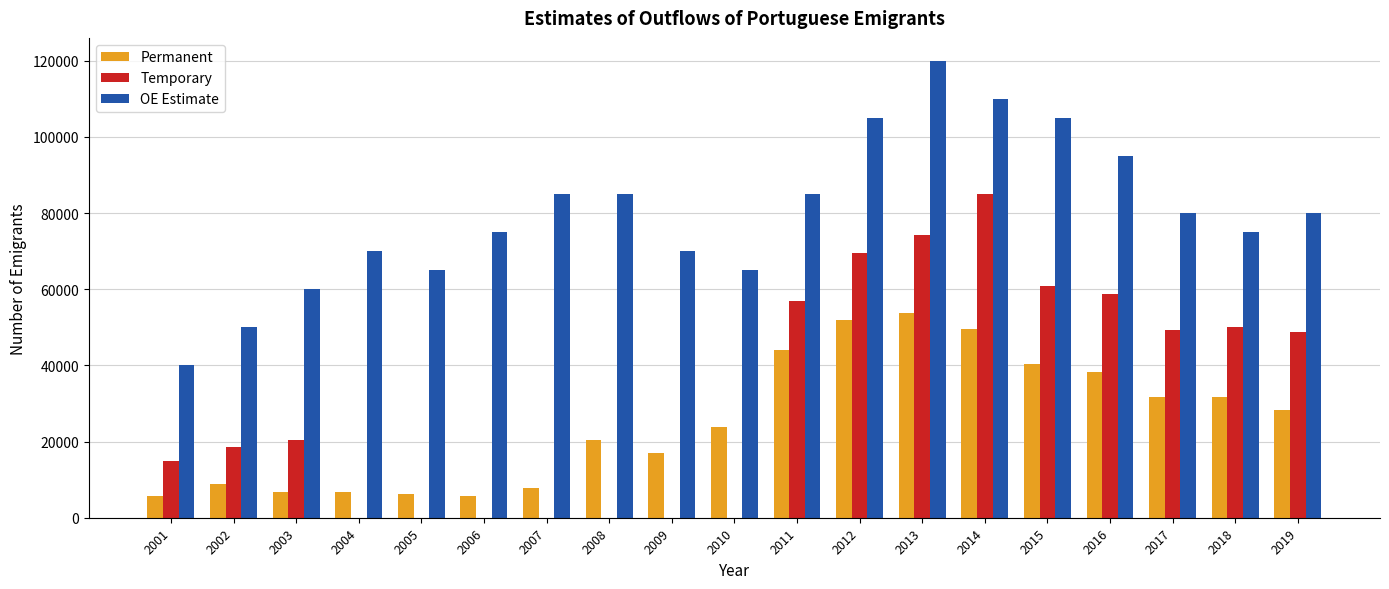

What is the approximate value of Permanent at 2004?

6757